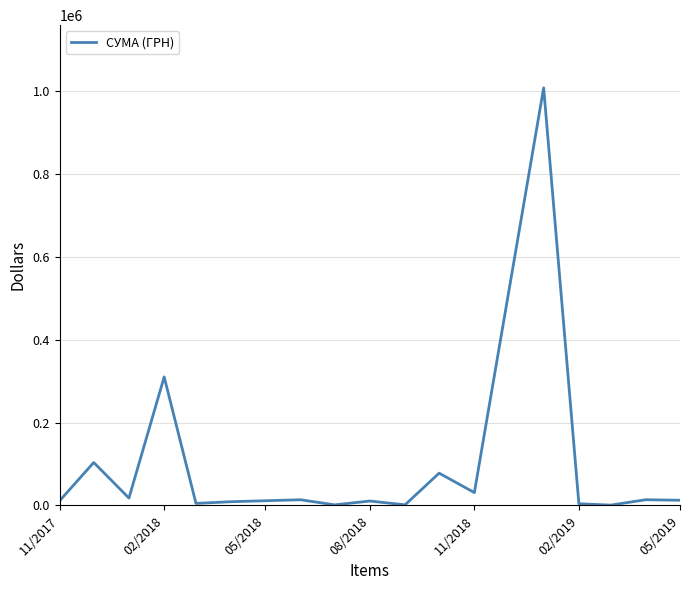

How many lines are shown in the chart?

1